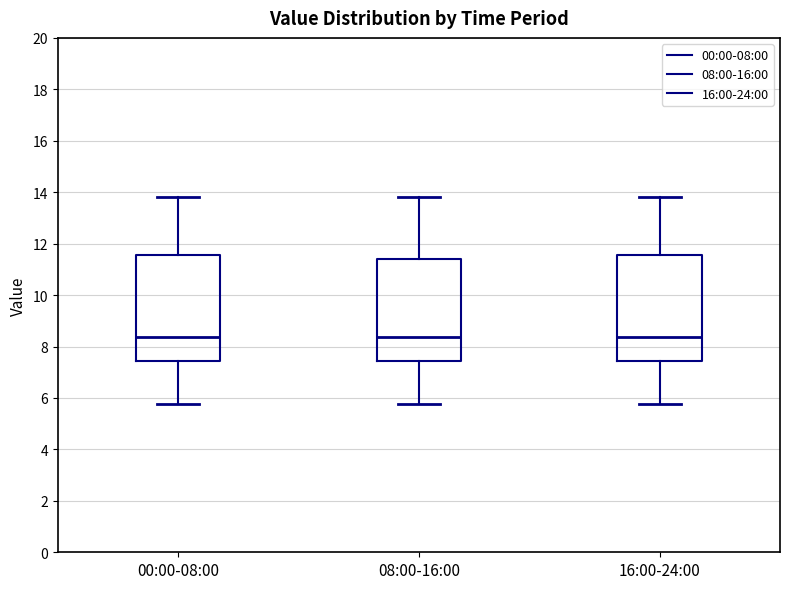

Reading left to right, read every box against the y-axis: the position of its median line, the range the box covers, and the ends of its whiskers. The values are not printed on the chart, so give them approximately, as read against the axis.

00:00-08:00: median 8.4, box 7.4 to 11.6, whiskers 5.8 to 13.8
08:00-16:00: median 8.4, box 7.4 to 11.4, whiskers 5.8 to 13.8
16:00-24:00: median 8.4, box 7.4 to 11.6, whiskers 5.8 to 13.8